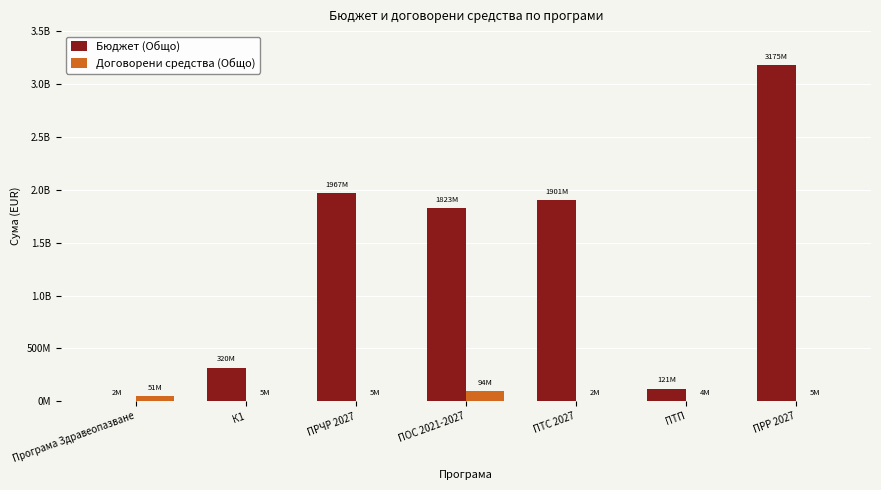

What are all the series names shown in the legend?

Бюджет (Общо), Договорени средства (Общо)